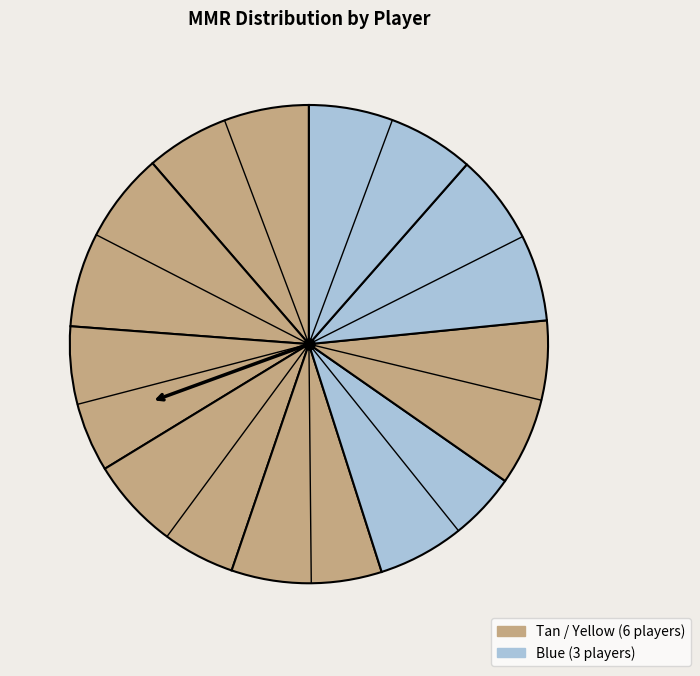

How many segments does this pie chart have?

9